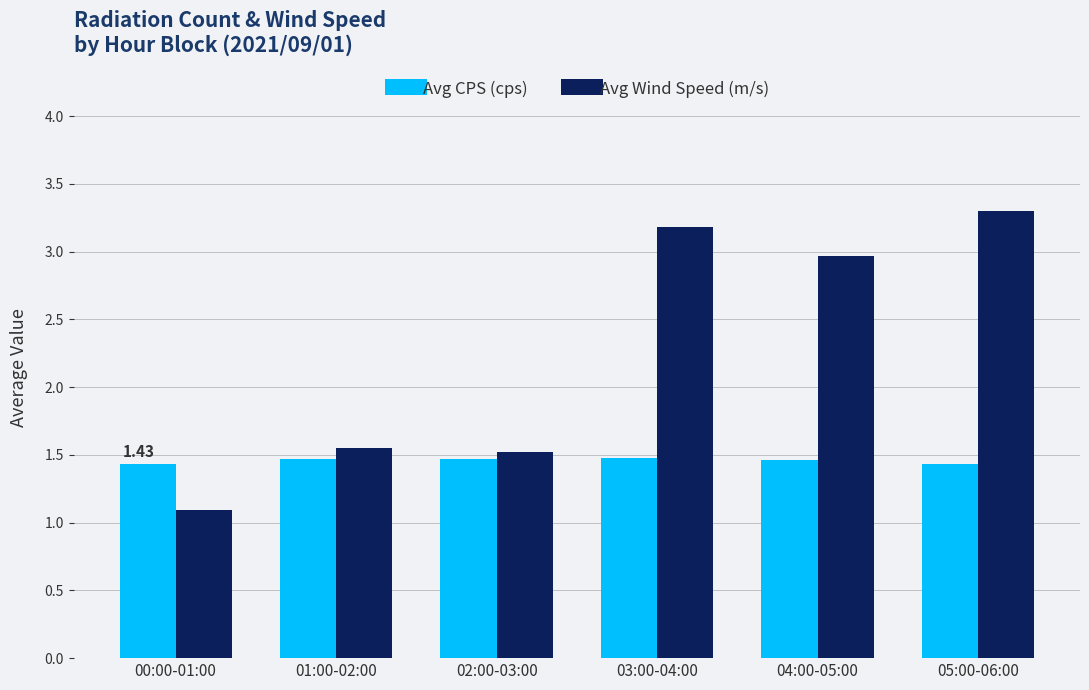

What is the difference between the Avg Wind Speed (m/s) values at 02:00-03:00 and 00:00-01:00?

0.4